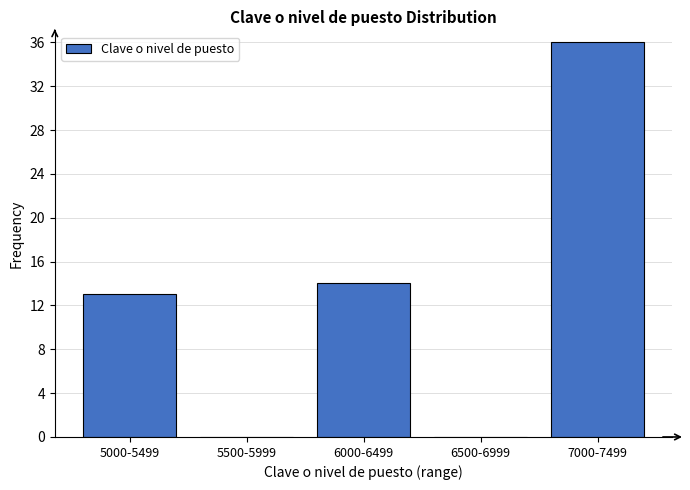

Reading right to left, transcribe all the data shown in this chart.

7000-7499=36	6500-6999=0	6000-6499=14	5500-5999=0	5000-5499=13